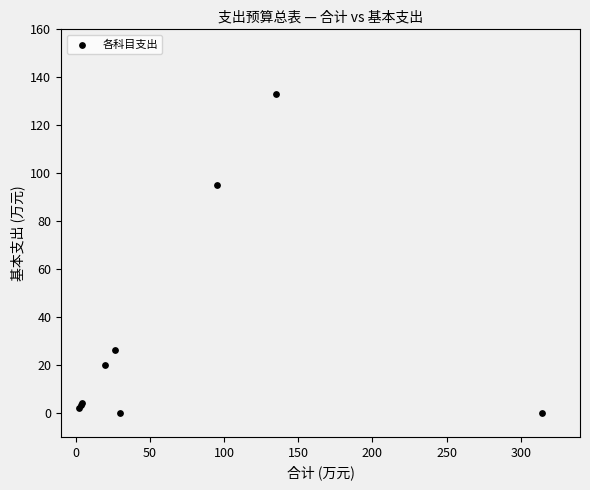

What Y value in the scatter plot is closest to 66?

94.9